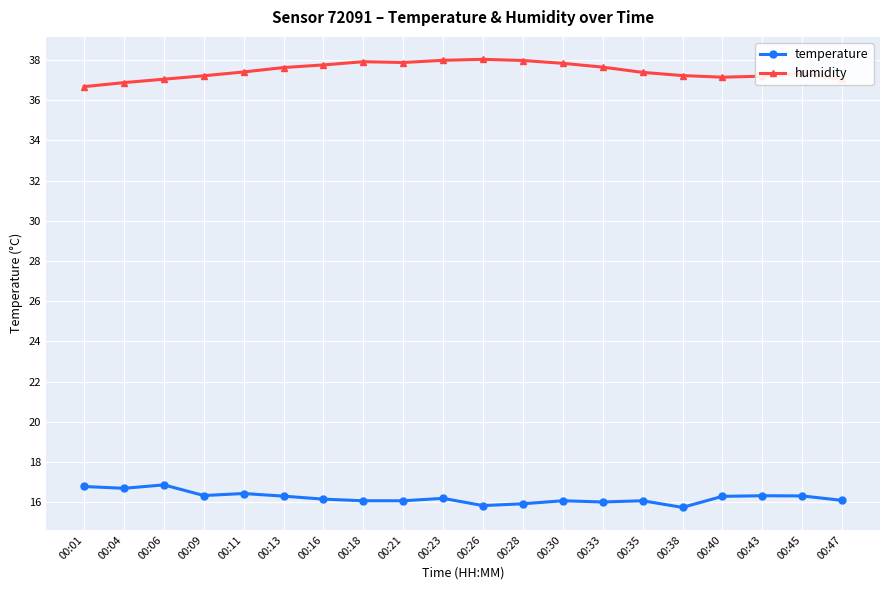

What is the sum of all humidity values?

749.1